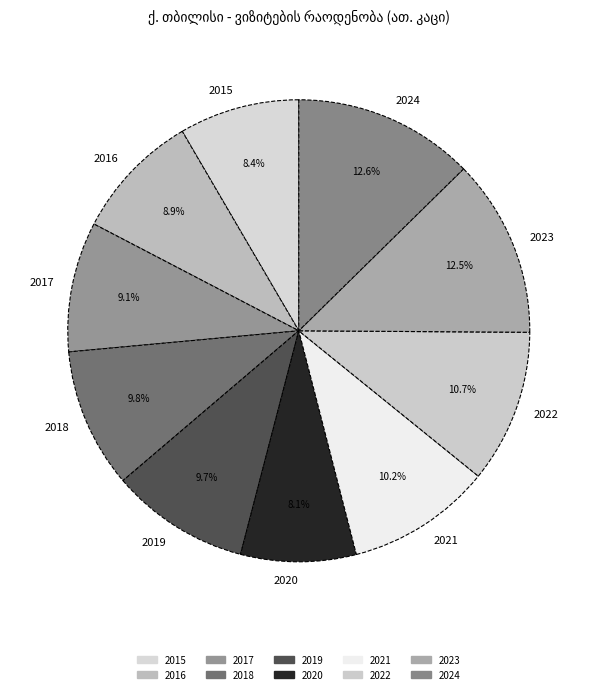

The 2020 slice represents 8% of the pie. True or false?

True